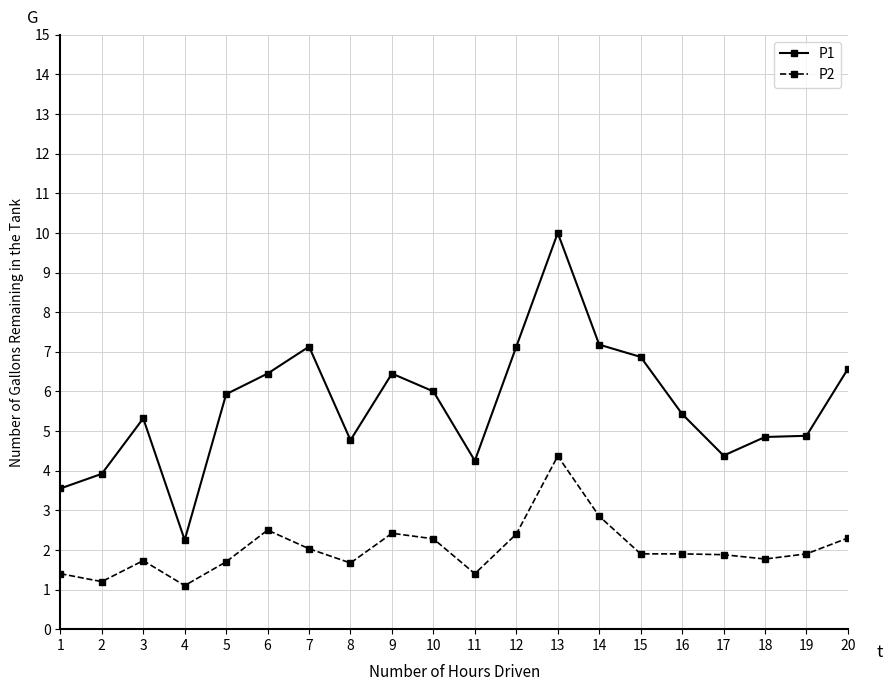

How many categories are shown in the chart?

20